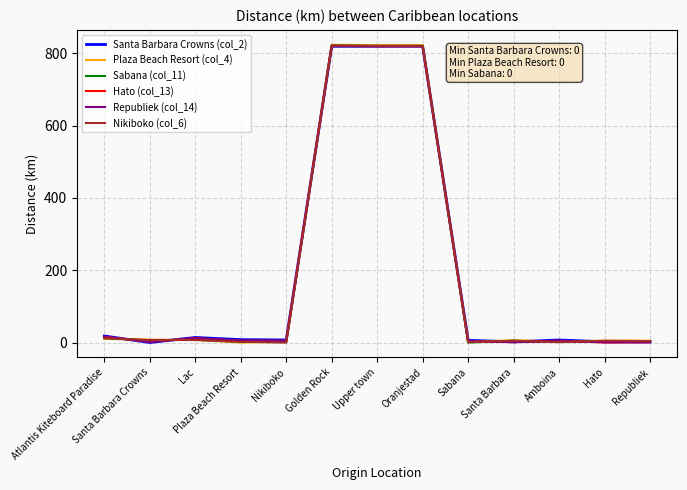

Which series has the widest spread of values?

Plaza Beach Resort (col_4)